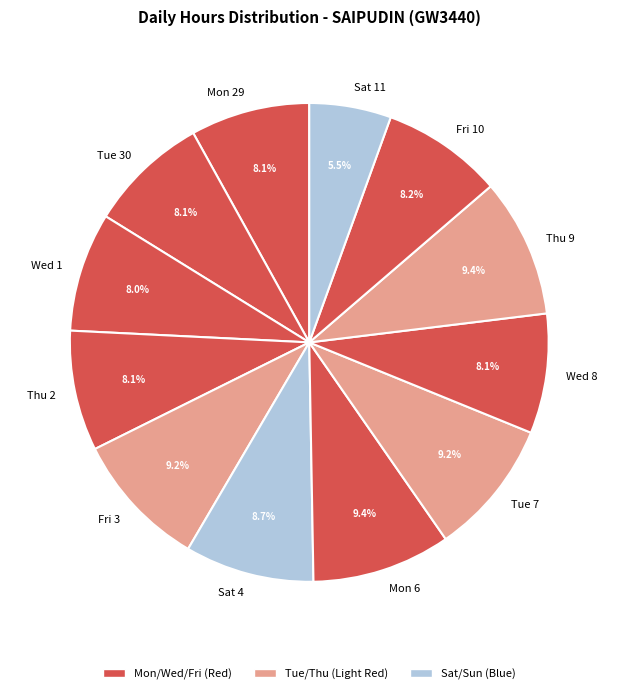

To the nearest percent, what portion does Thu 2 represent?

8%